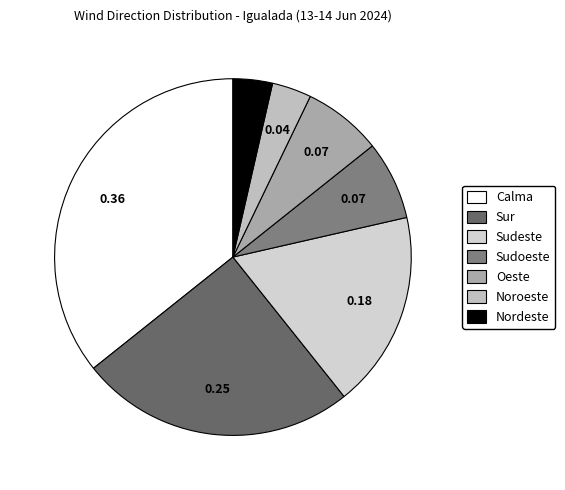

Count the number of slices in the pie.

7